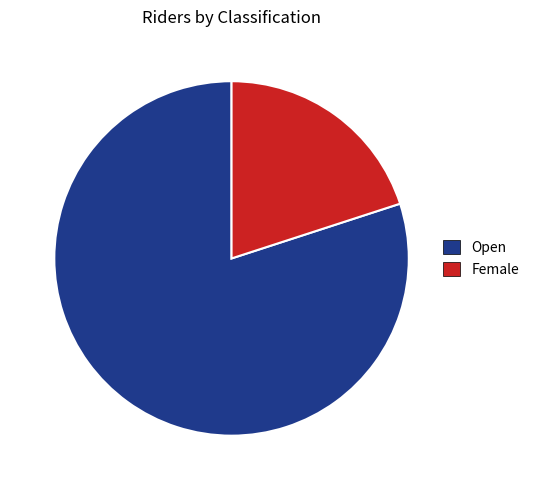

Is the sum of Female and Open greater than half?

Yes